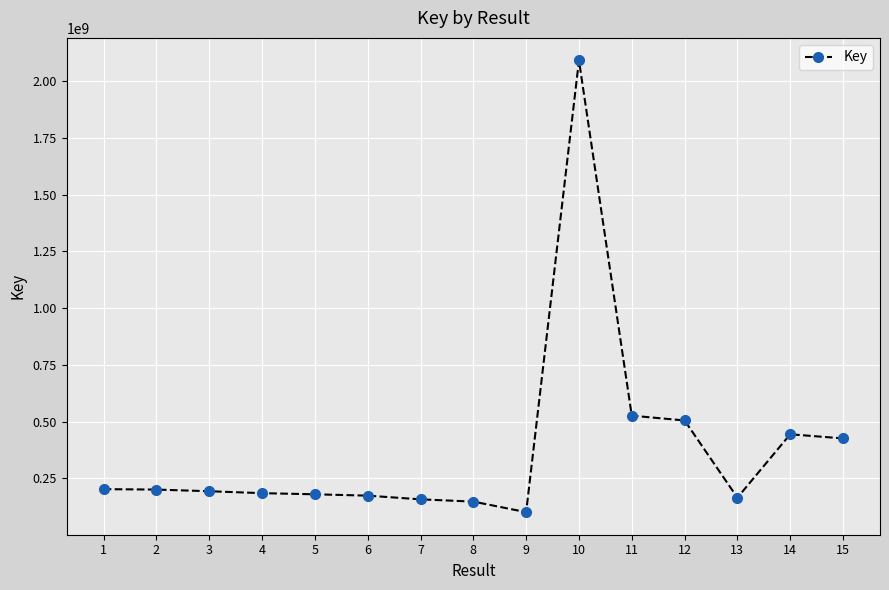

Read the value at 12, to the nearest 100.

505002300